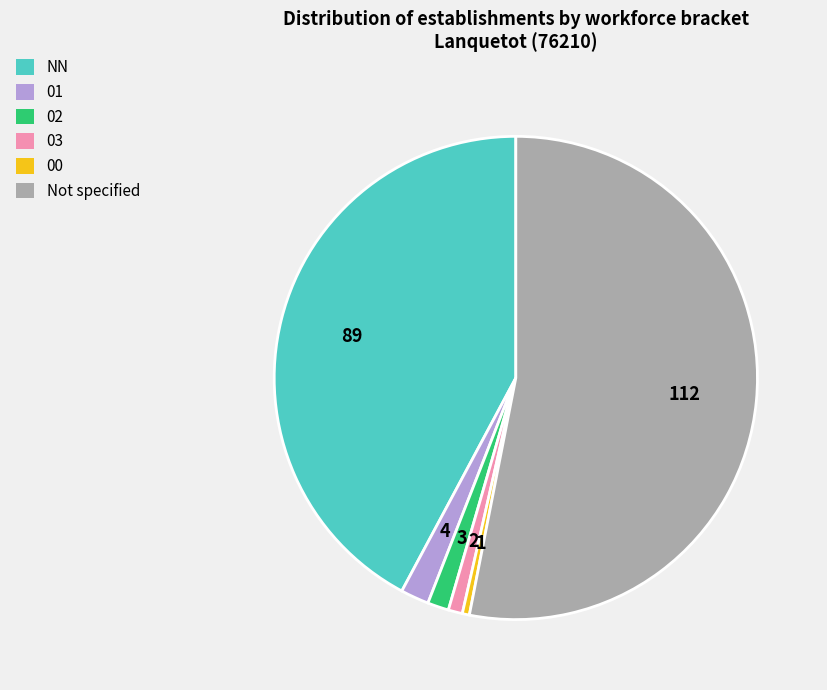

Is there any slice that represents more than half of the pie?

Yes